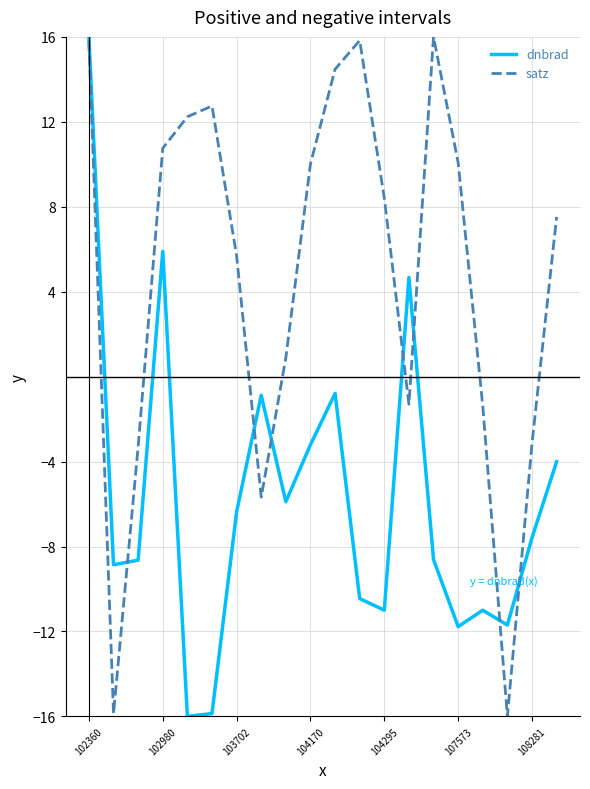

Rank the series by their average value, from lowest to highest.

dnbrad, satz